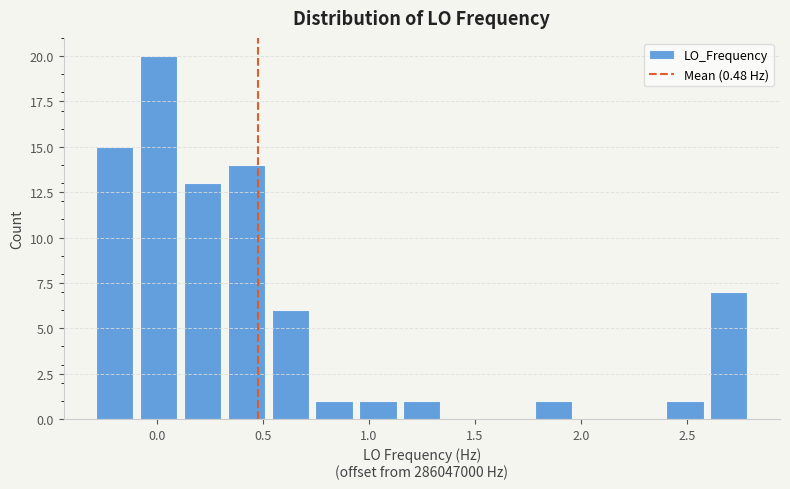

Reading left to right, list every bar in this chart as the range it spans on the x-axis followed by its height. Neither the bar edges nor the heights are printed on the chart, so give them approximately, as read against the axes.

-0.30 to -0.10: 15
-0.10 to 0.10: 20
0.10 to 0.30: 13
0.30 to 0.55: 14
0.55 to 0.75: 6
0.75 to 0.95: 1
0.95 to 1.15: 1
1.15 to 1.35: 1
1.35 to 1.55: 0
1.55 to 1.75: 0
1.75 to 1.95: 1
1.95 to 2.20: 0
2.20 to 2.40: 0
2.40 to 2.60: 1
2.60 to 2.80: 7